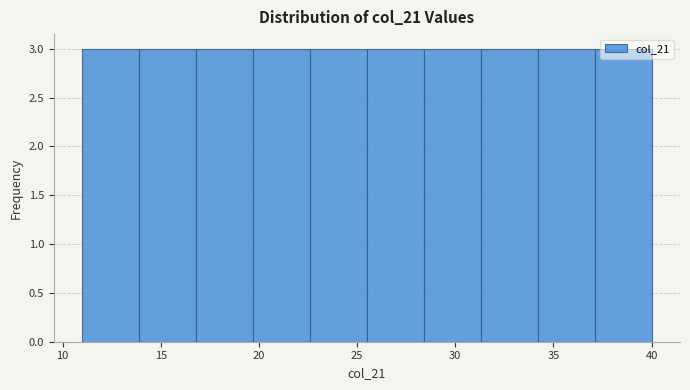

Reading left to right, transcribe this chart: for each bar, give the range it covers on the x-axis and its height. Neither the bar edges nor the heights are printed on the chart, so give them approximately, as read against the axes.

11.0 to 13.9: 3
13.9 to 16.8: 3
16.8 to 19.7: 3
19.7 to 22.6: 3
22.6 to 25.5: 3
25.5 to 28.4: 3
28.4 to 31.3: 3
31.3 to 34.2: 3
34.2 to 37.1: 3
37.1 to 40.0: 3